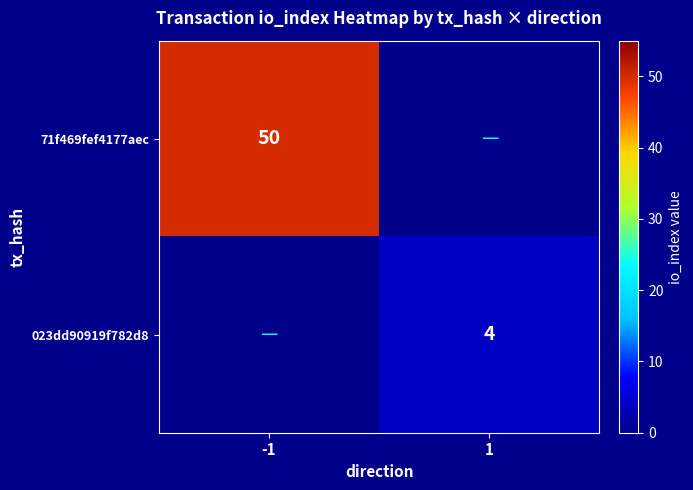

At which category is the sum across all series the highest?

-1